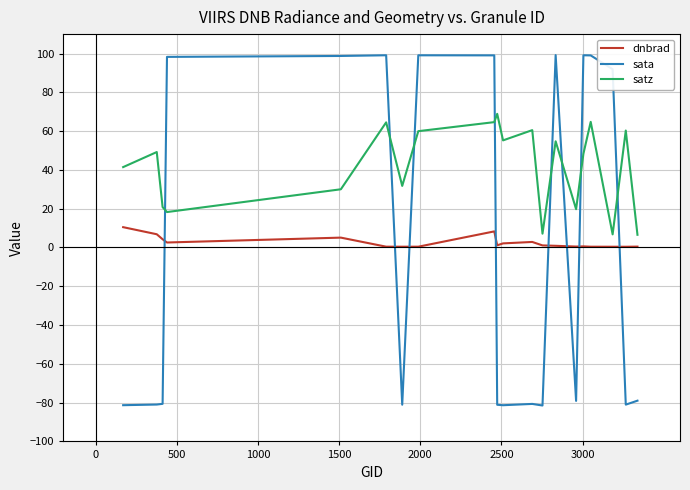

What is the difference between the maximum and minimum values in the satz series?

62.4